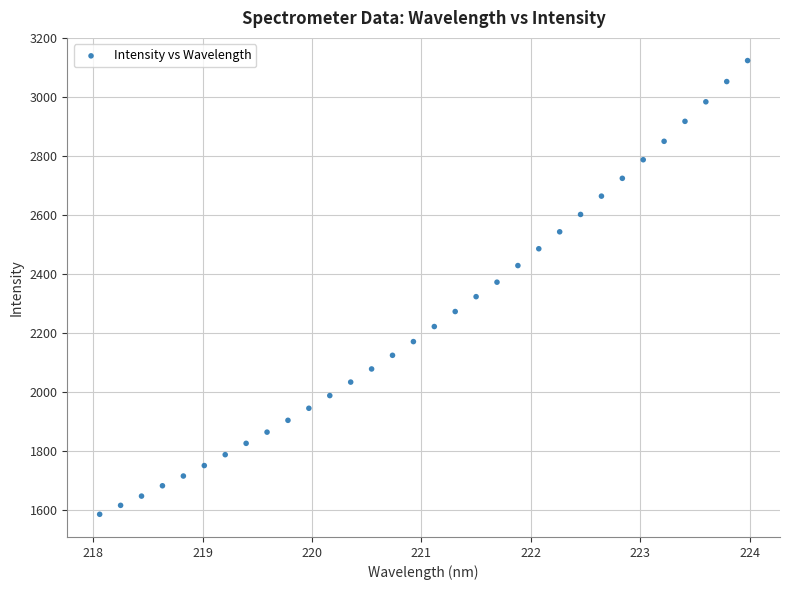

What is the range of X values (max minus min)?

5.9